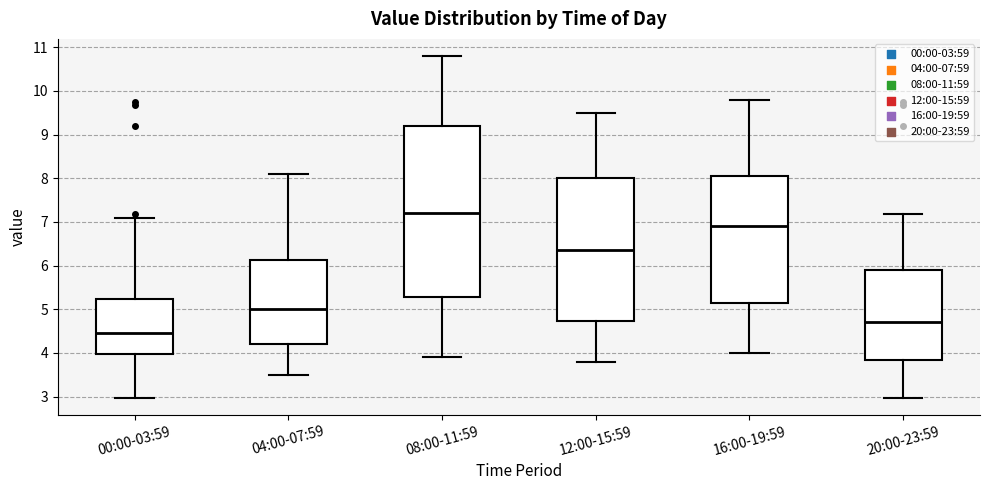

Which box's median line is the lowest?

00:00-03:59